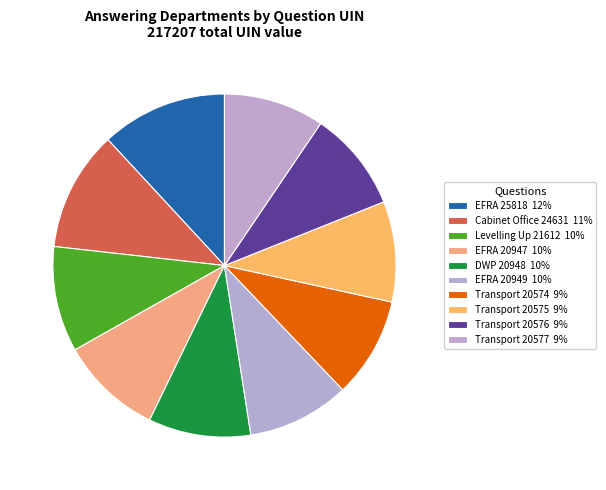

How many slices are in this pie chart?

10